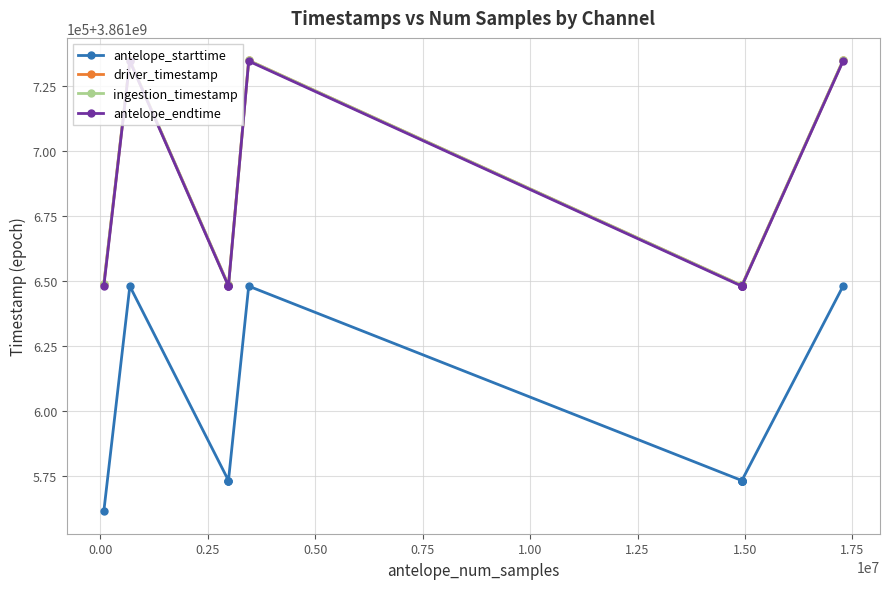

What are all the series names shown in the legend?

antelope_starttime, driver_timestamp, ingestion_timestamp, antelope_endtime